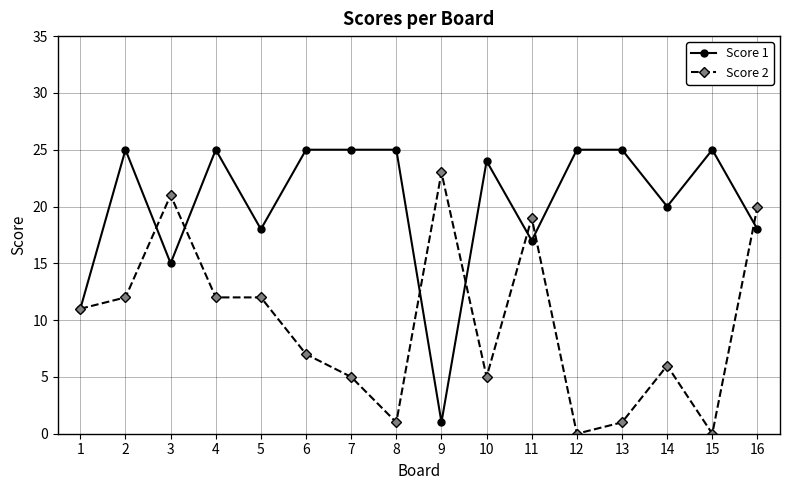

Which series has the largest total across all categories?

Score 1